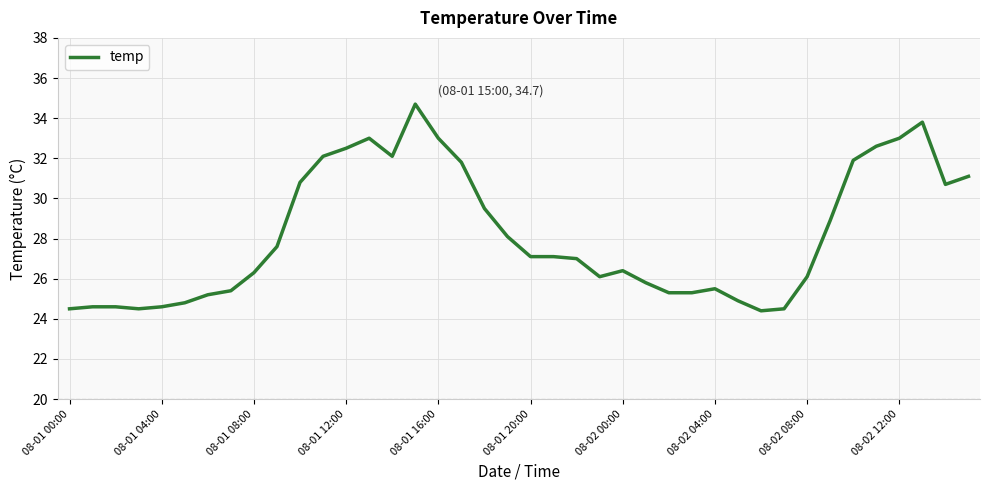

What is the minimum value shown in the chart?

24.4